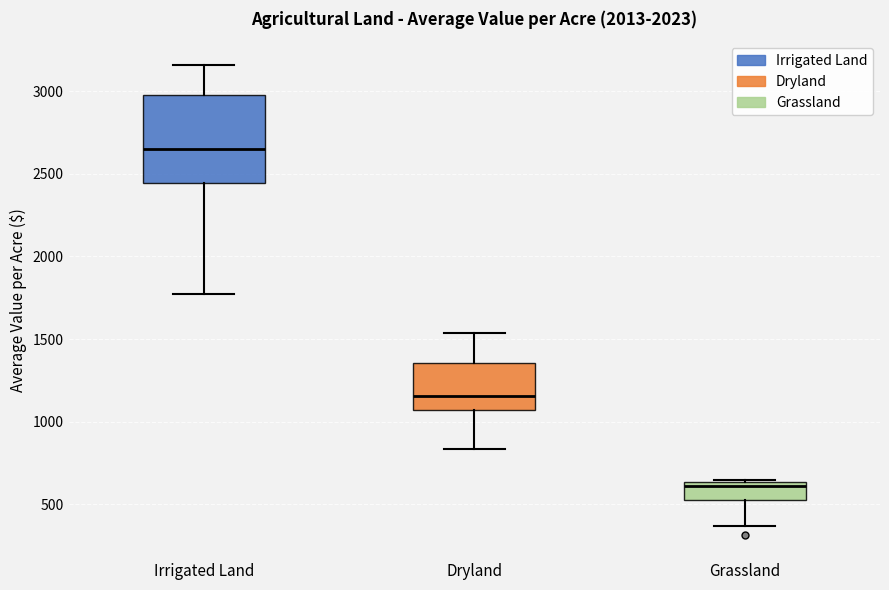

Comparing the boxes themselves (not the whiskers), which one is the tallest?

Irrigated Land